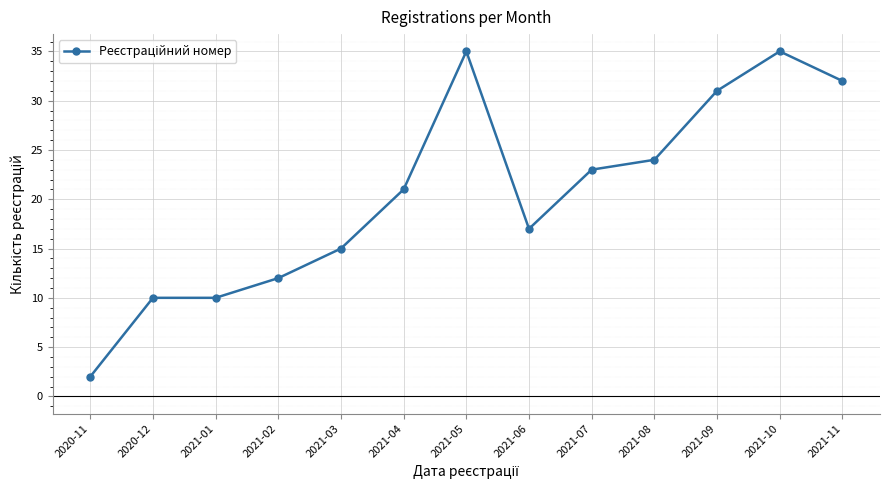

How many values are below 21?

6